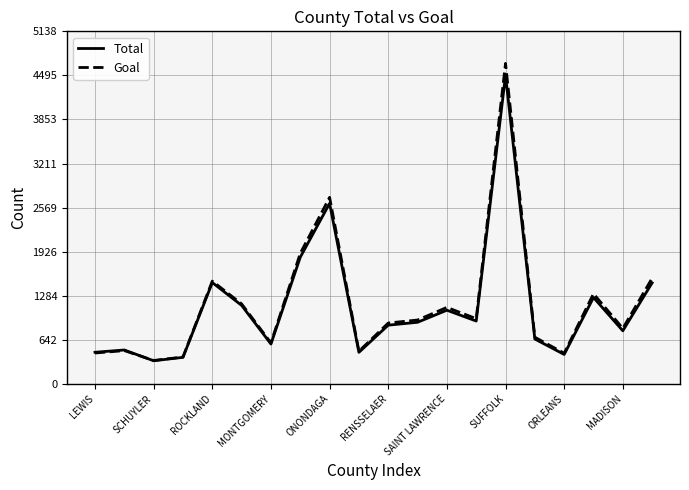

Which series has the largest range (max minus min)?

Goal